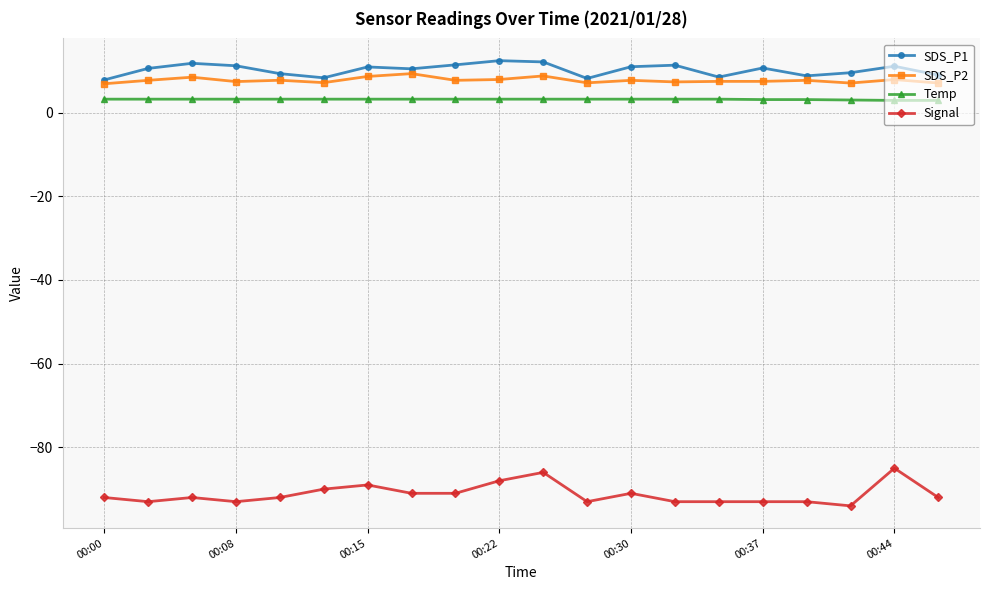

At how many categories does at least one series exceed -46?

20